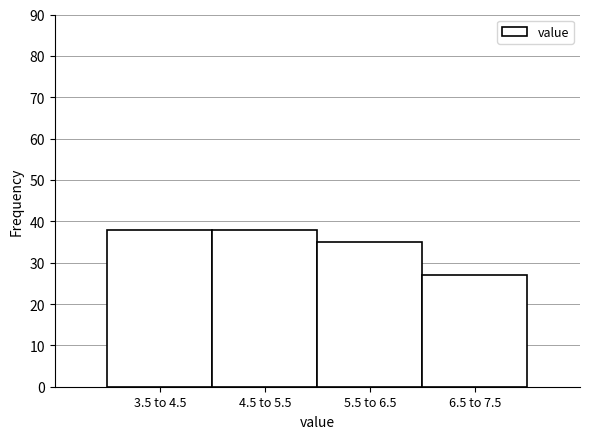

Reading left to right, list all the values displayed in this chart.

3.5 to 4.5=38	4.5 to 5.5=38	5.5 to 6.5=35	6.5 to 7.5=27